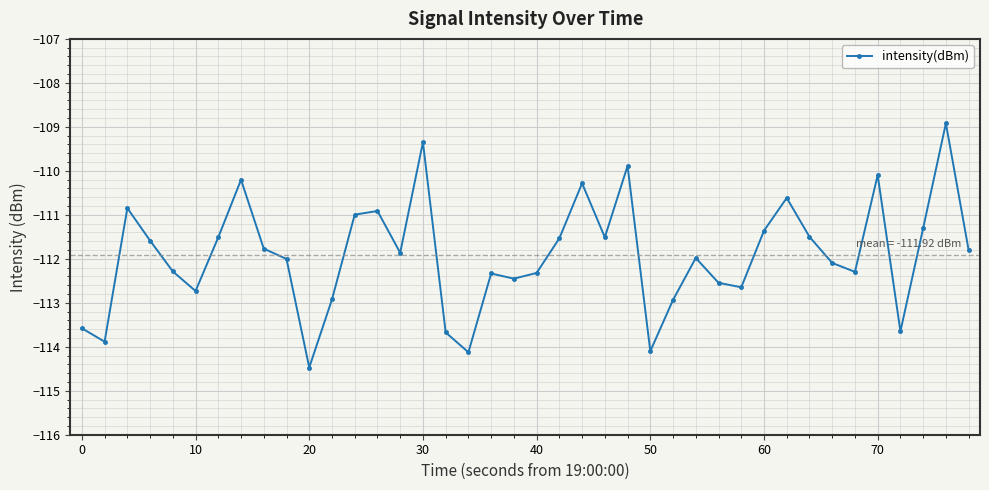

Does the chart have visible grid lines?

Yes